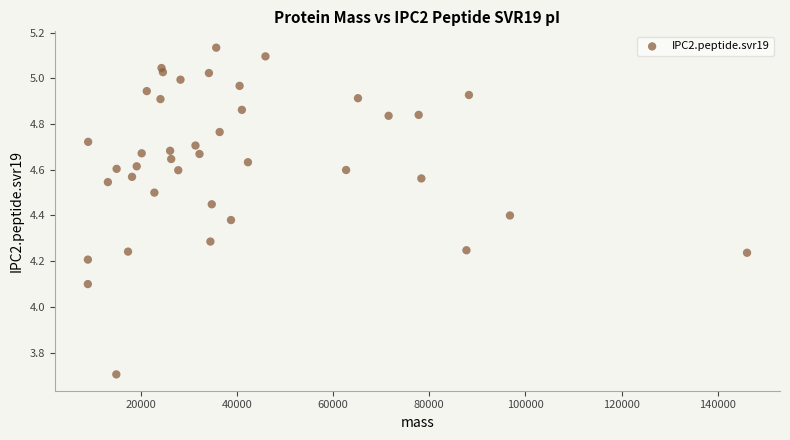

What is the range of X values (max minus min)?

137089.9